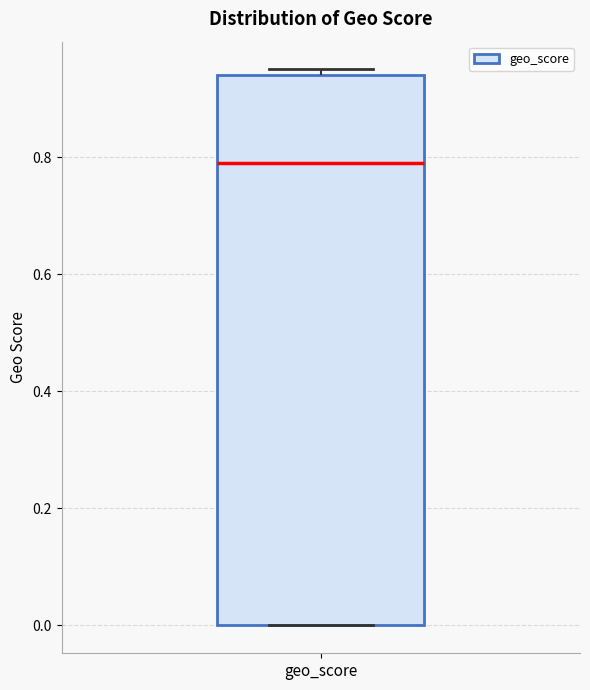

Read this box plot against the y-axis: the position of the median line, the range covered by the box, and the ends of both whiskers. The values are not printed on the chart, so give them approximately, as read against the axis.

median 0.80, box 0.00 to 0.94, whiskers 0.00 to 0.96